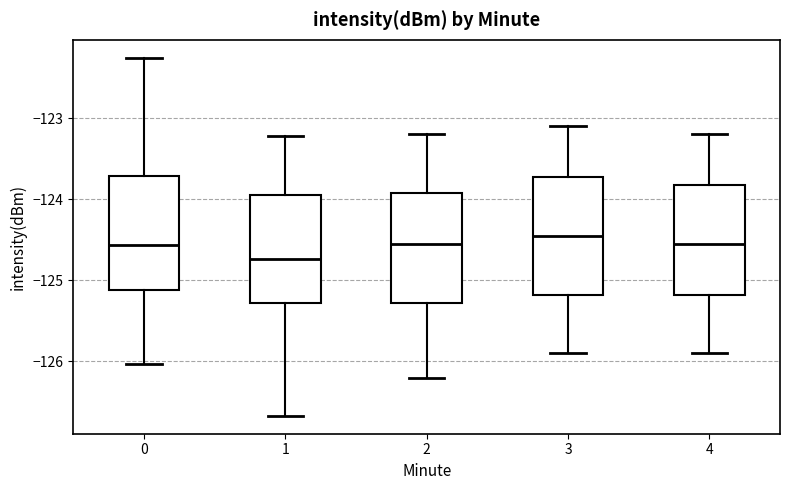

Which box has the lowest median line?

1